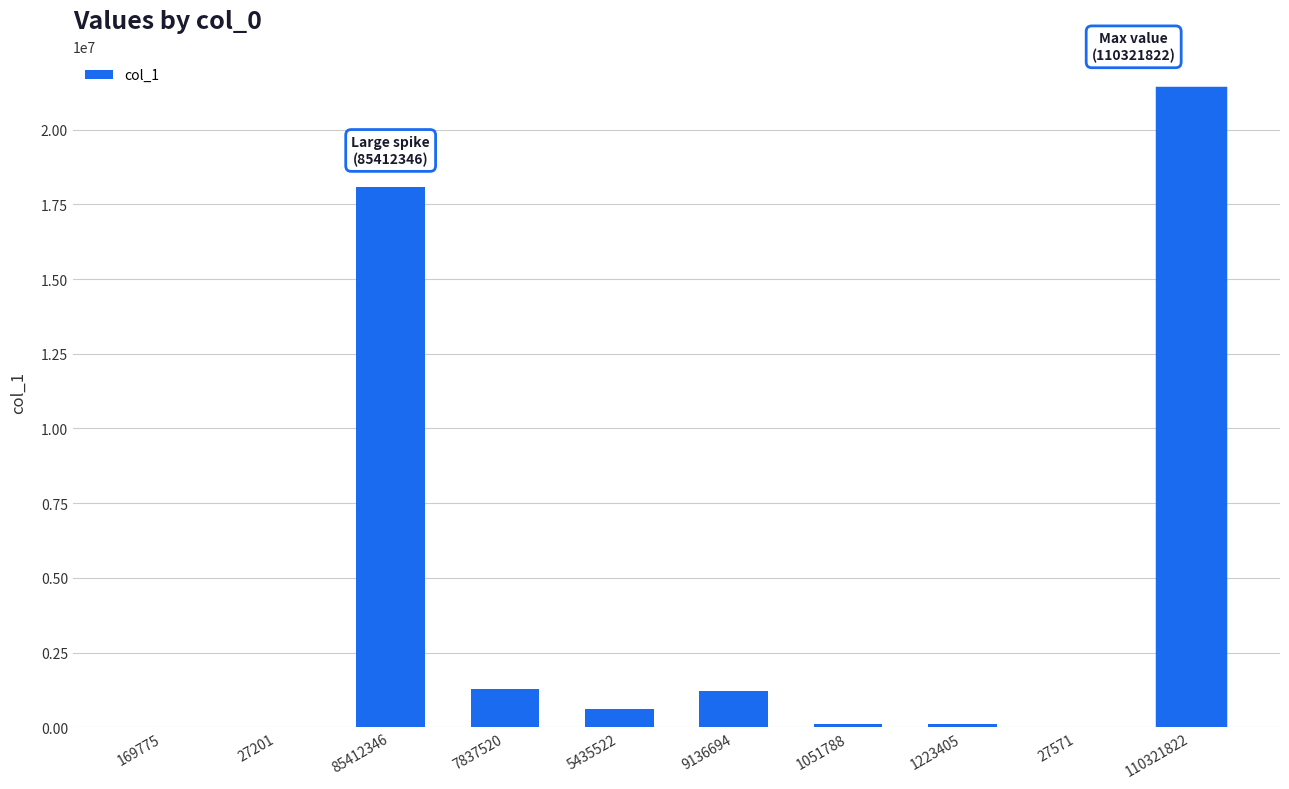

Is it true that the value at 9136694 is 1218350?

True